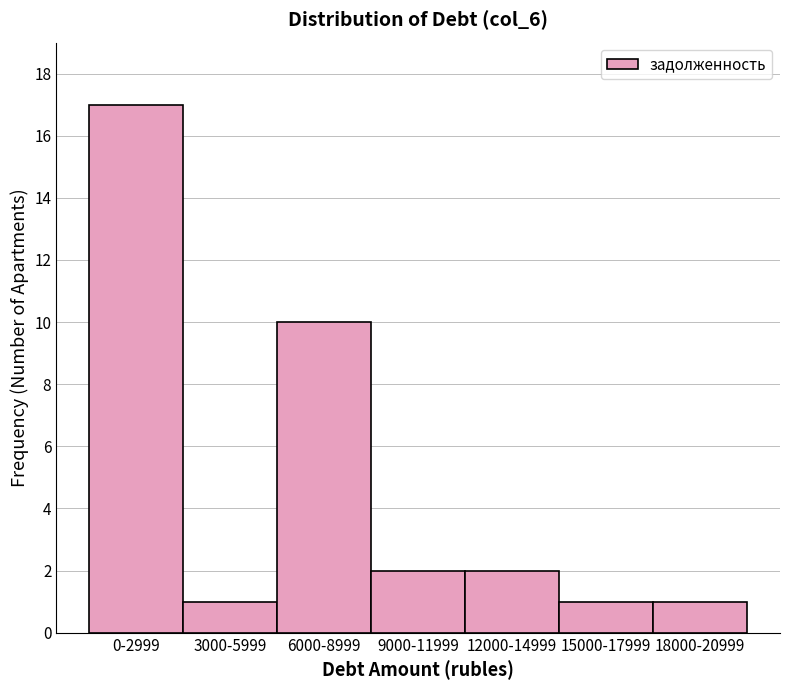

Reading left to right, what are all the values shown in this chart?

0-2999=17	3000-5999=1	6000-8999=10	9000-11999=2	12000-14999=2	15000-17999=1	18000-20999=1